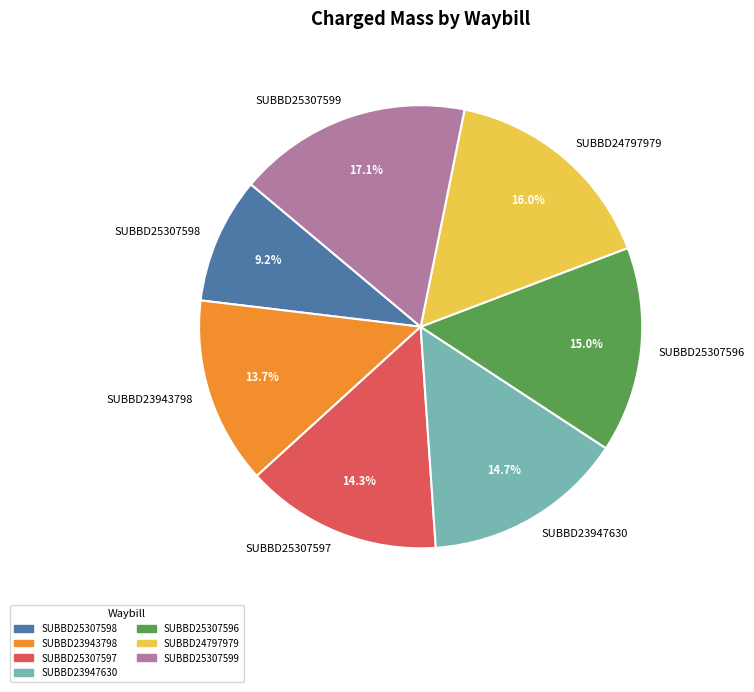

Is there a majority slice in this chart?

No